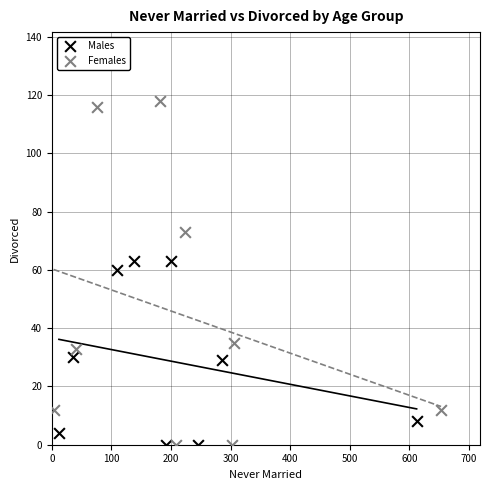

Which series reaches the maximum Y coordinate?

Females